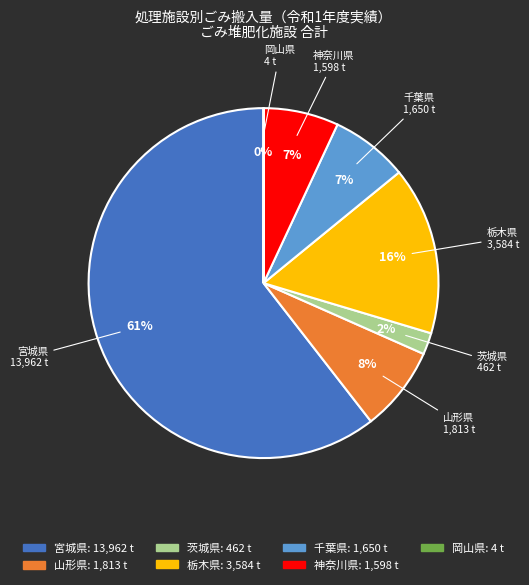

Do 茨城県 and 神奈川県 together represent more than half of the pie?

No